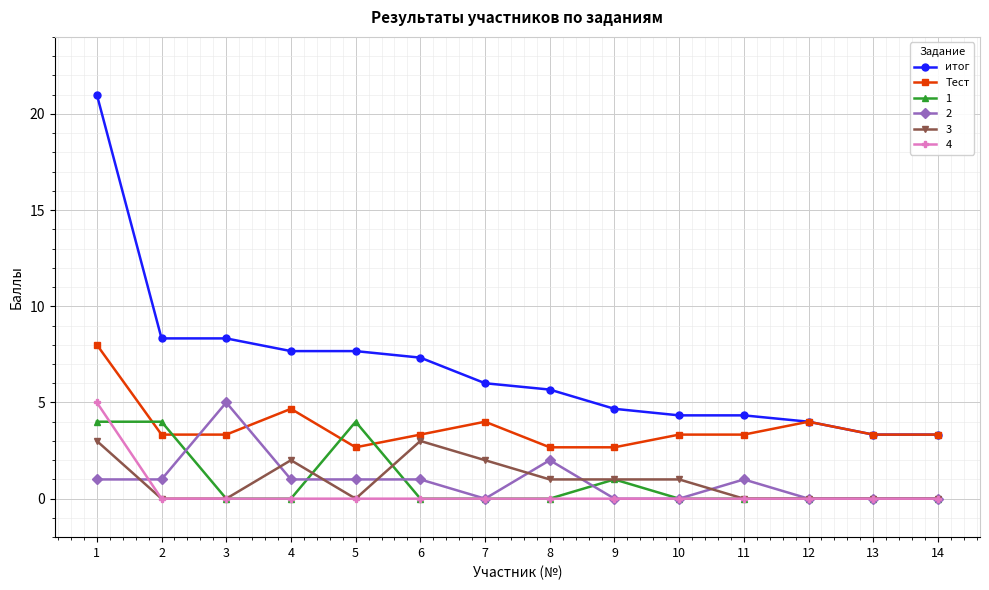

At which category is the sum across all series the highest?

1